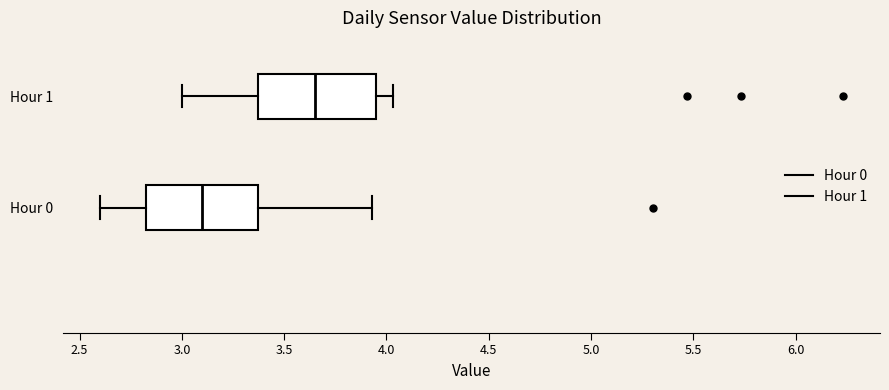

Where is the left edge of the box for Hour 0 on the x-axis? The values are not printed on the chart, so give them approximately, as read against the axis.

2.80